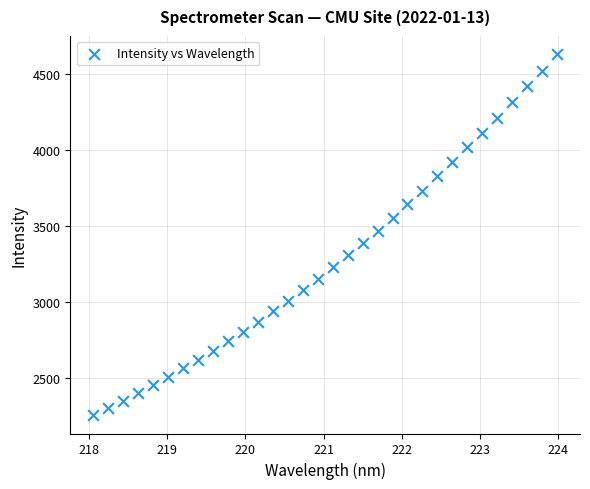

What is the range of Y values (max minus min)?

2383.0